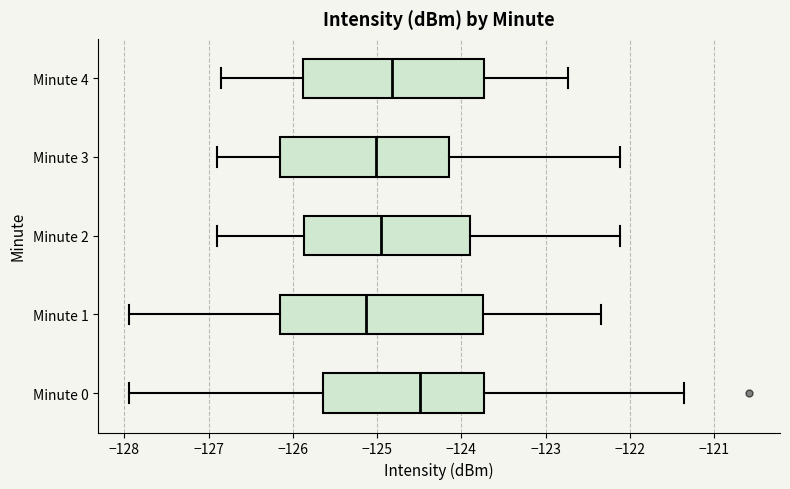

Comparing the boxes themselves (not the whiskers), which one is the widest?

Minute 1